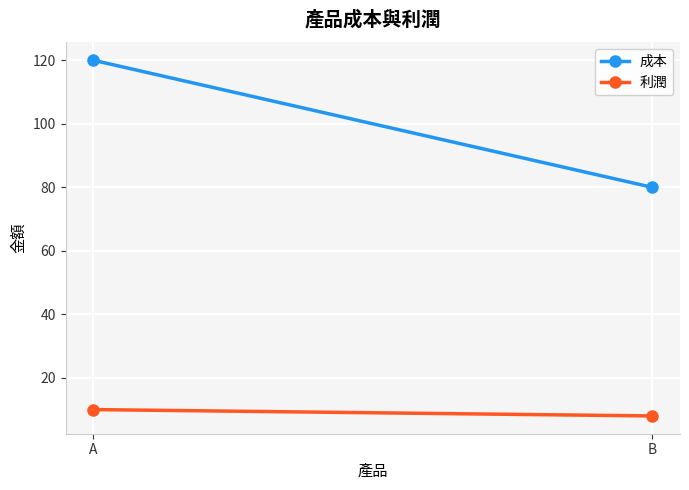

At B, list the series in order from largest to smallest.

成本, 利潤